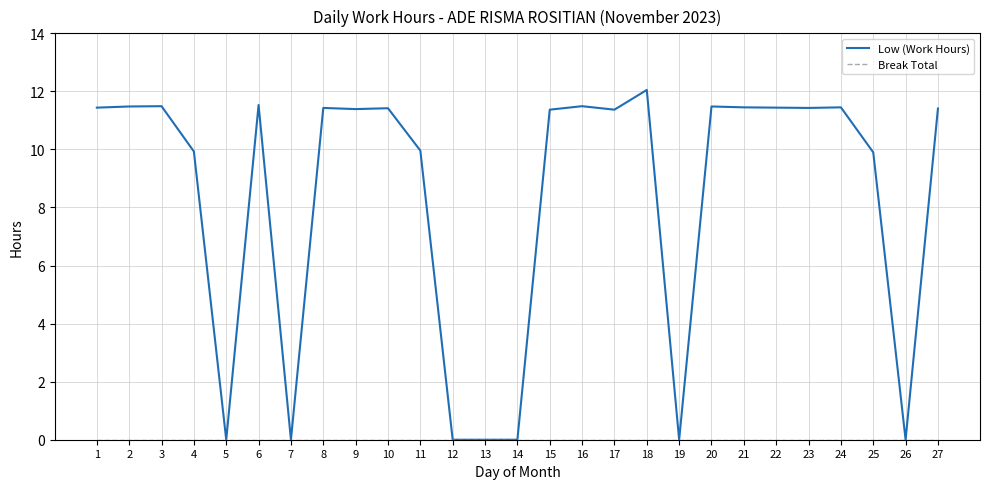

What is the spread (max minus min) of values at 27?

11.4